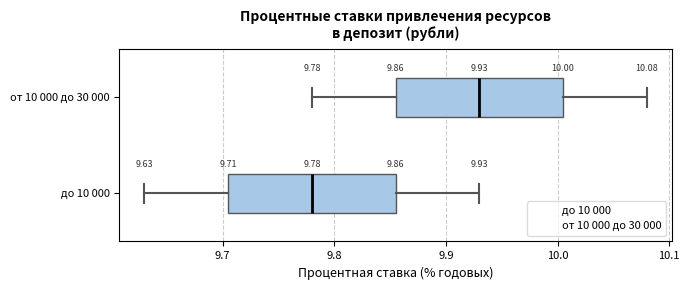

Which box has the furthest to the left median line?

до 10 000